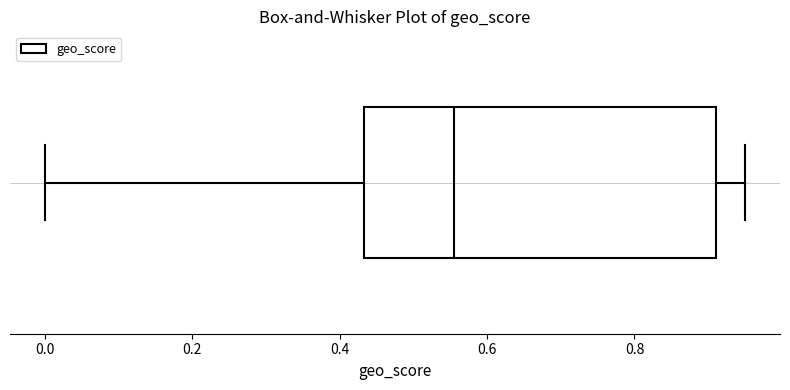

Where does the median line of the box sit on the x-axis? The values are not printed on the chart, so give them approximately, as read against the axis.

0.56